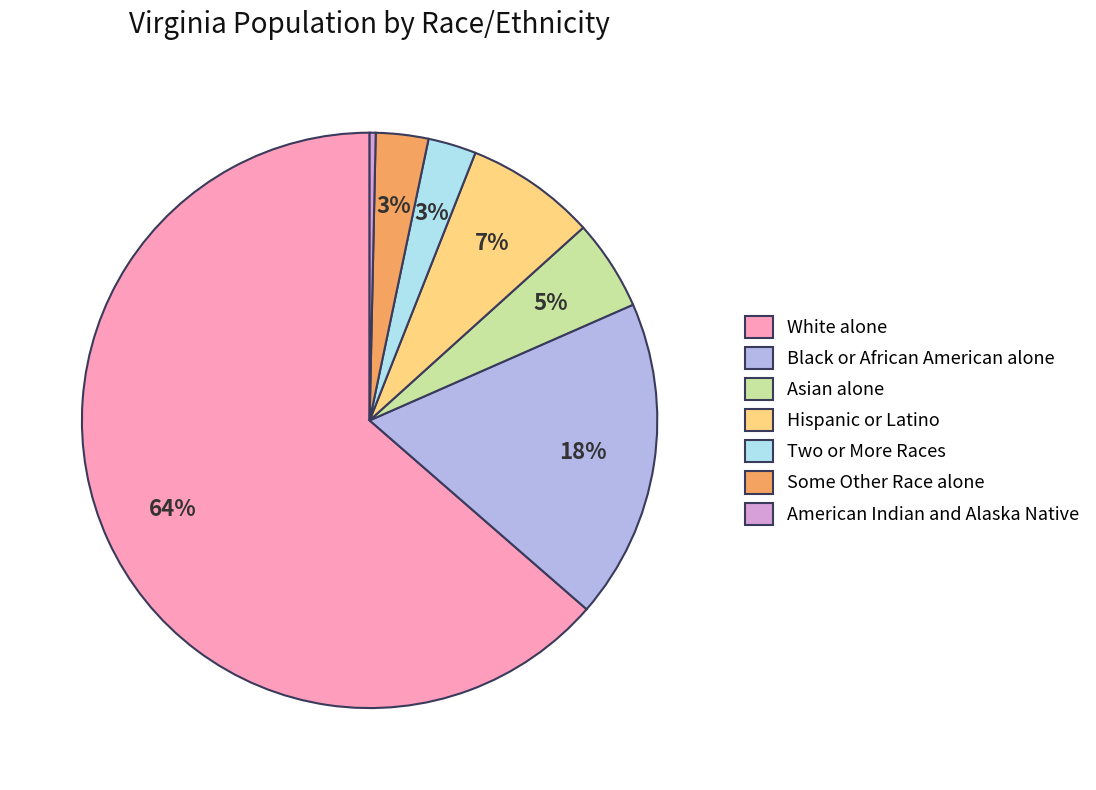

Which category has the smallest portion of the pie?

American Indian and Alaska Native